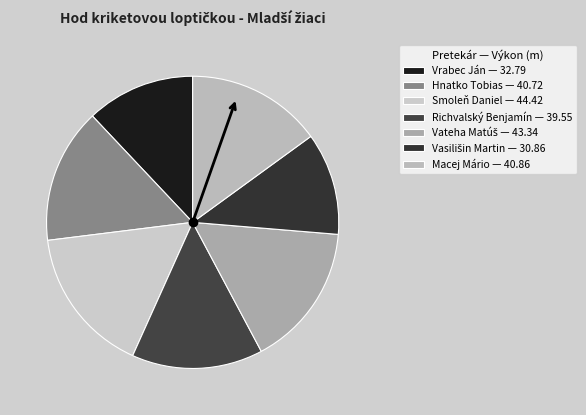

Does any single category account for the majority?

No